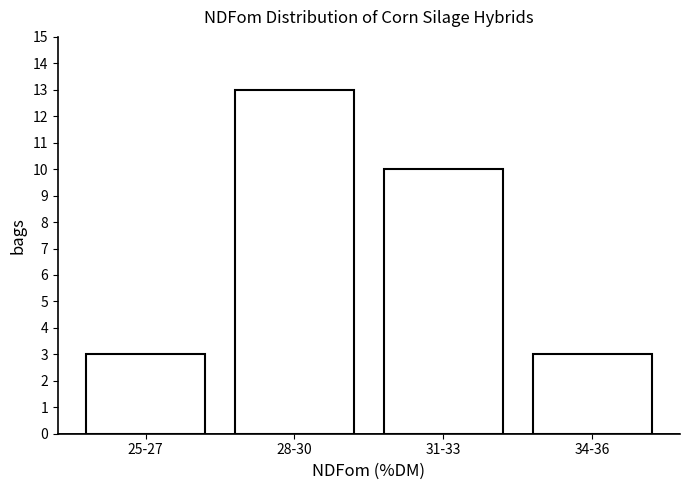

Reading left to right, extract all data points from this chart.

3	13	10	3